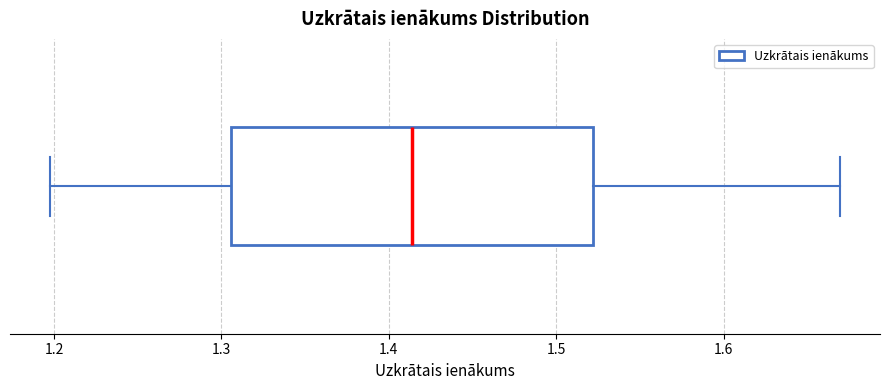

Where is the left edge of the box on the x-axis? The values are not printed on the chart, so give them approximately, as read against the axis.

1.31